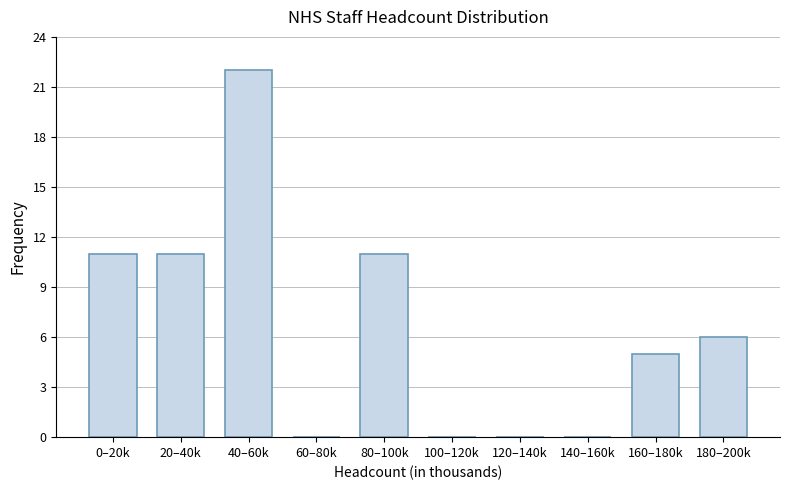

Reading left to right, extract all data points from this chart.

0–20k=11	20–40k=11	40–60k=22	60–80k=0	80–100k=11	100–120k=0	120–140k=0	140–160k=0	160–180k=5	180–200k=6